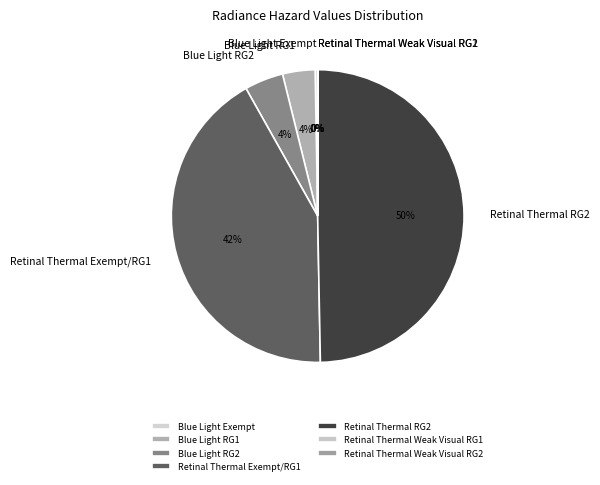

To the nearest percent, what is the average slice percentage?

14%